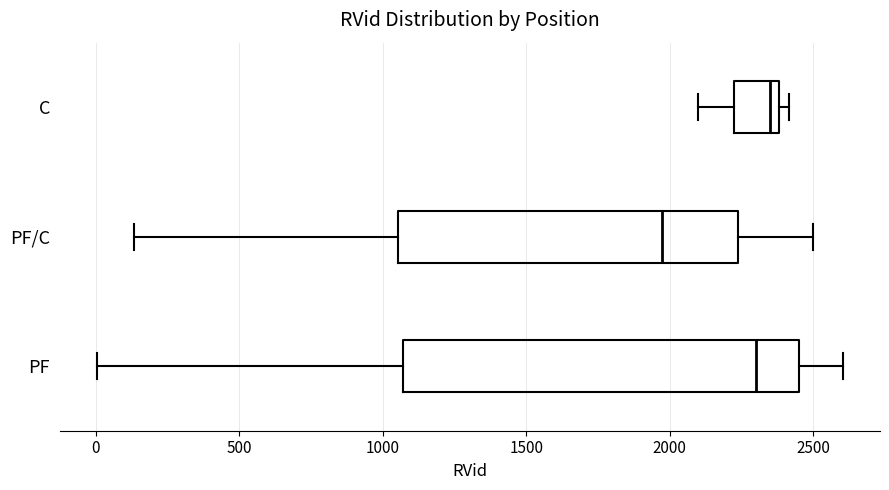

Where does the median line of the box for PF/C sit on the x-axis? The values are not printed on the chart, so give them approximately, as read against the axis.

1950